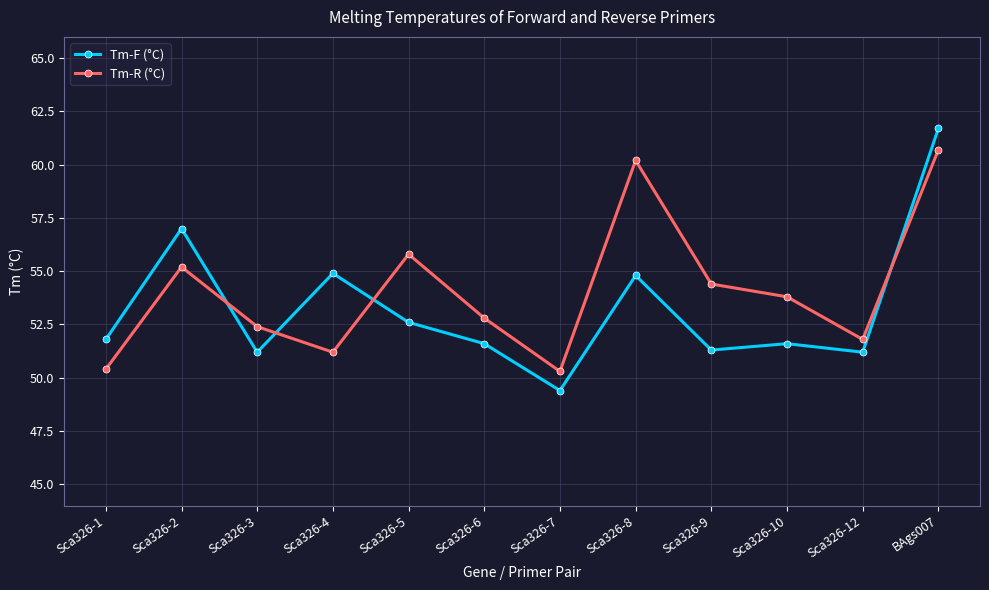

At which label does Tm-F (°C) first exceed 51?

Sca326-1